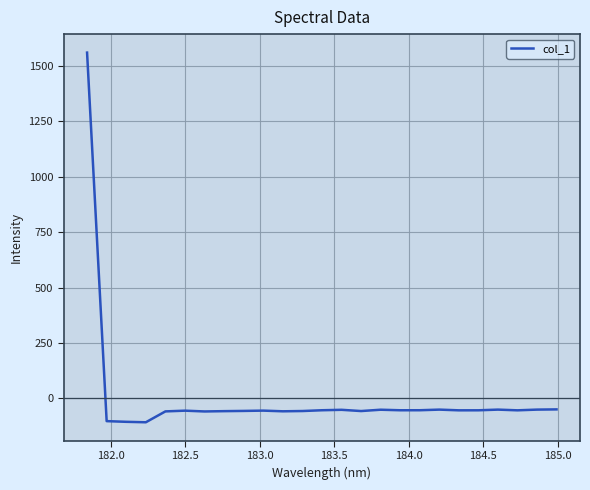

What is the difference between the maximum and minimum values?

1668.2